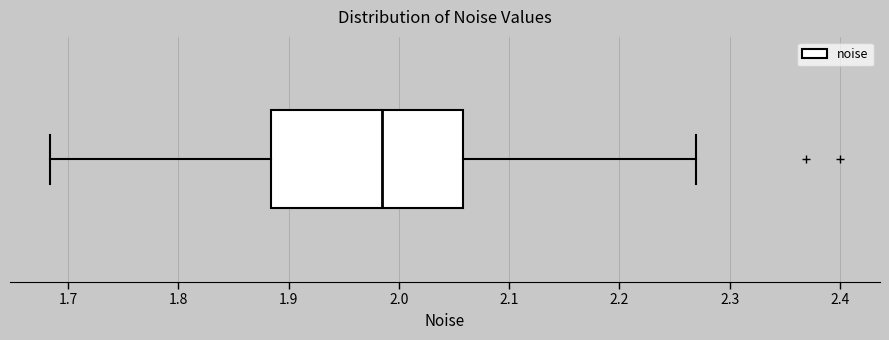

Transcribe this box plot: give where the median line is, the range the box spans, and where the two whiskers end, as read against the x-axis. The values are not printed on the chart, so give them approximately, as read against the axis.

median 1.98, box 1.88 to 2.06, whiskers 1.68 to 2.27